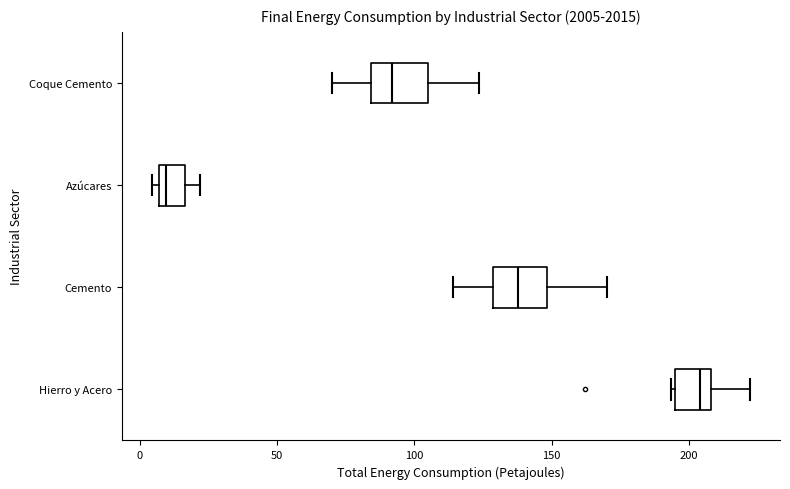

Which box's median line is the furthest to the right?

Hierro y Acero